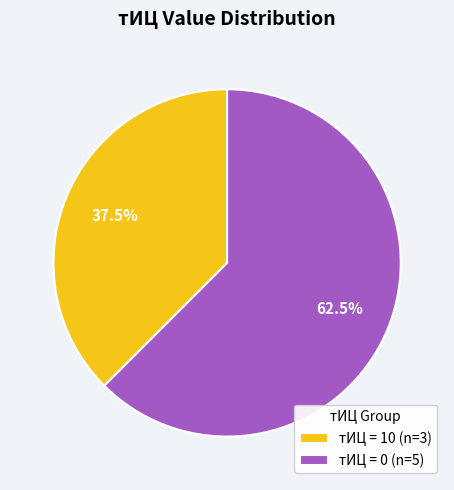

Is there a majority slice in this chart?

Yes